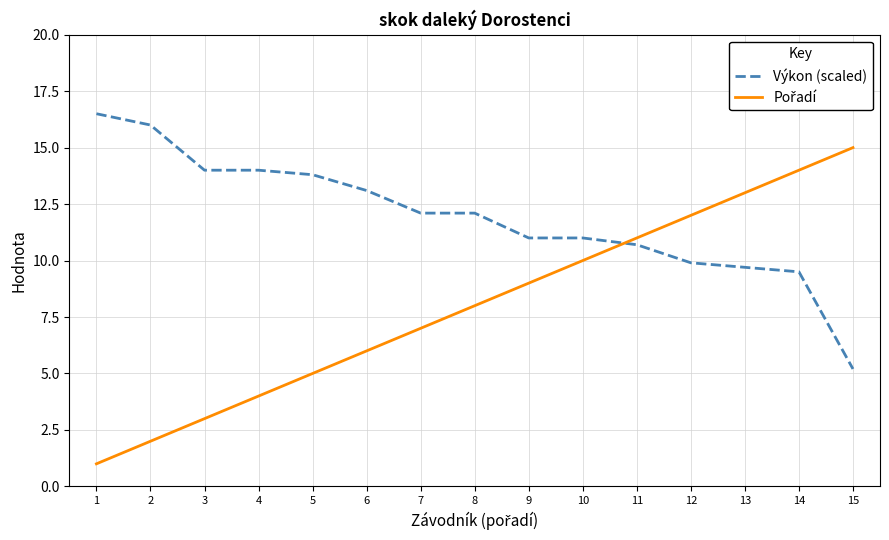

Where is Výkon (scaled) nearest to the value 10?

12